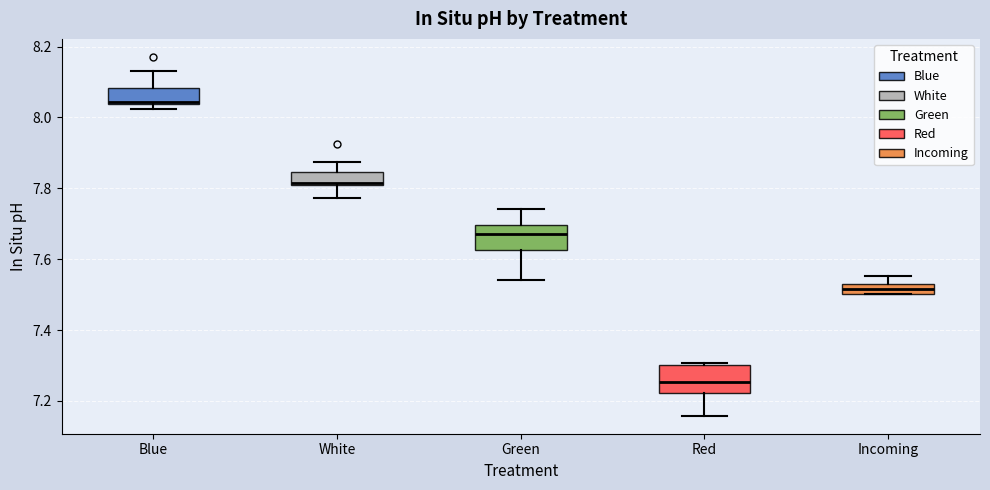

Which box has the highest median line?

Blue